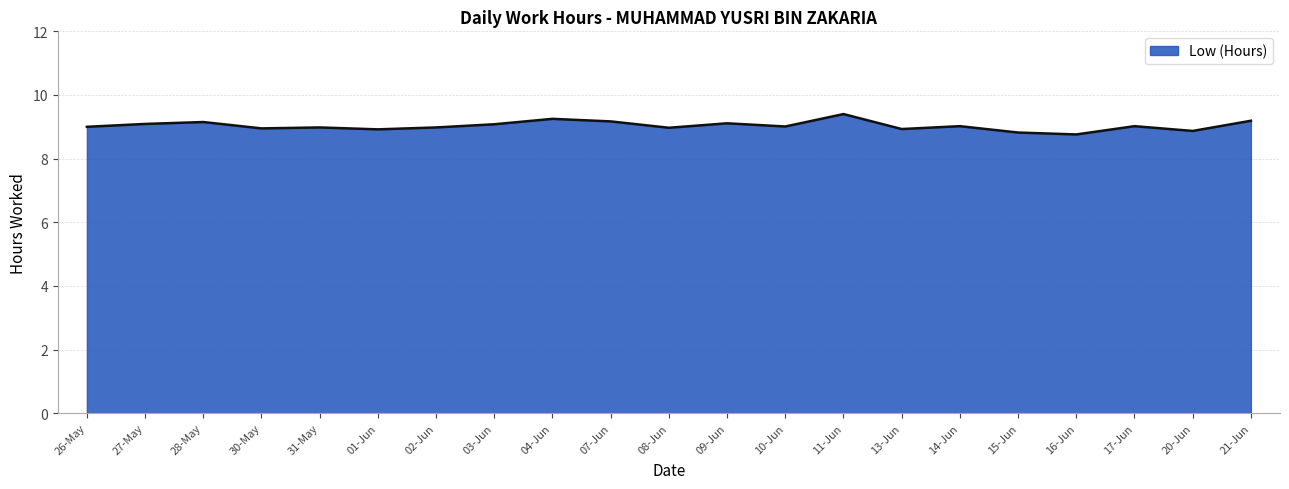

Does the chart have visible grid lines?

Yes